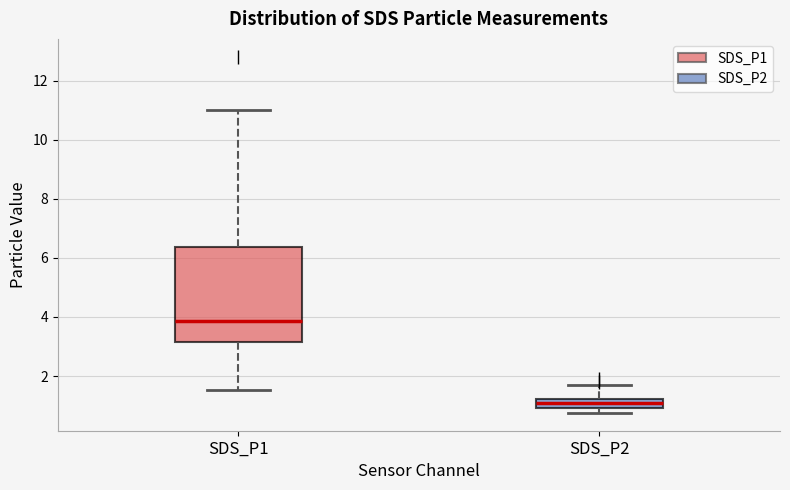

Which box is the tallest, from its lower edge to its upper edge?

SDS_P1